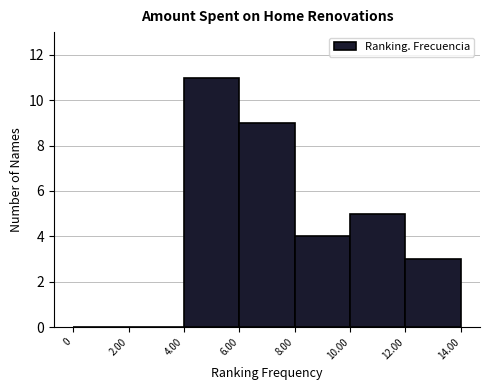

What is the height of the bar covering 6.00 to 8.00 on the x-axis? The values are not printed on the chart, so give them approximately, as read against the axis.

9